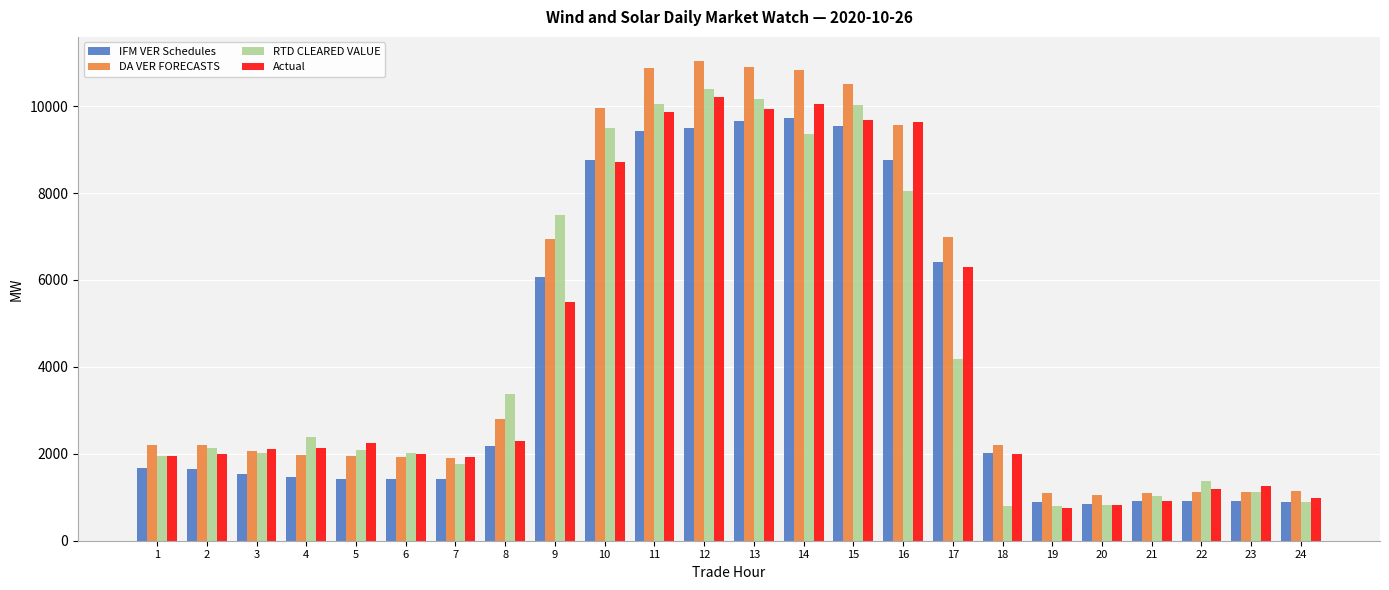

List the series in order of their peak value, lowest first.

IFM VER Schedules, Actual, RTD CLEARED VALUE, DA VER FORECASTS